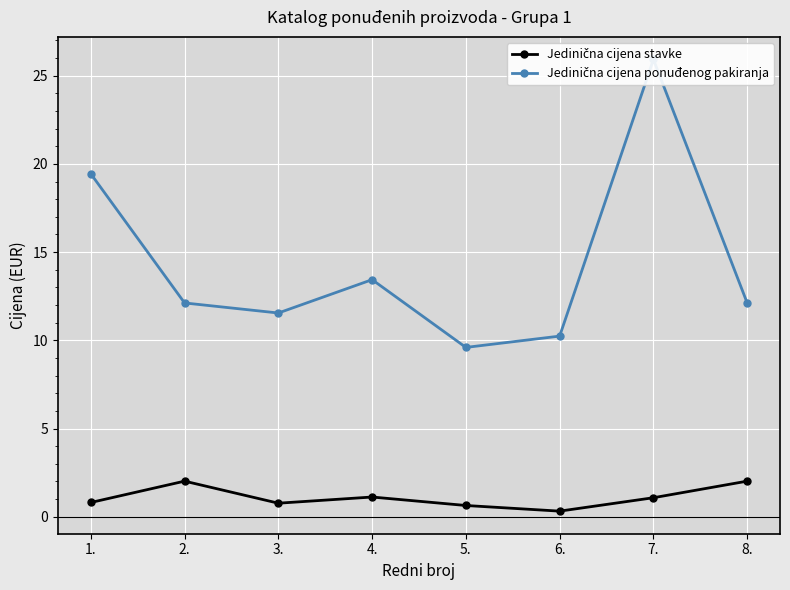

What is the value of the Jedinična cijena ponuđenog pakiranja point at the 3rd from the left?

11.6